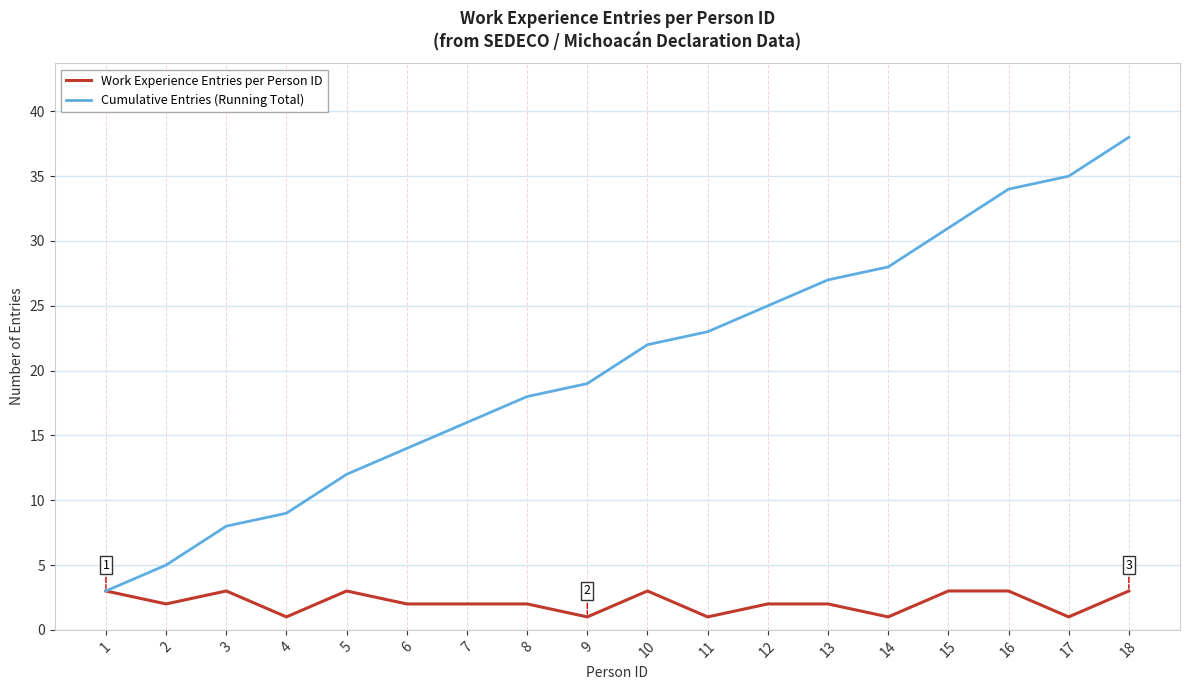

Reading left to right, extract all data points from this chart.

Work Experience Entries per Person ID: 3	2	3	1	3	2	2	2	1	3	1	2	2	1	3	3	1	3
Cumulative Entries (Running Total): 3	5	8	9	12	14	16	18	19	22	23	25	27	28	31	34	35	38